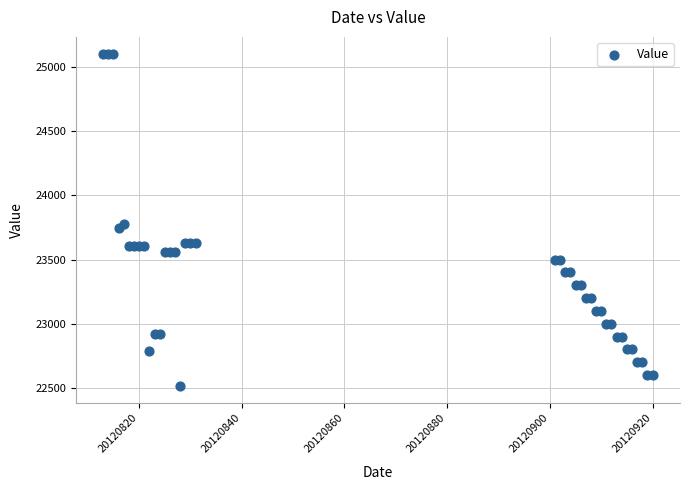

What Y value in the scatter plot is closest to 23809?

23778